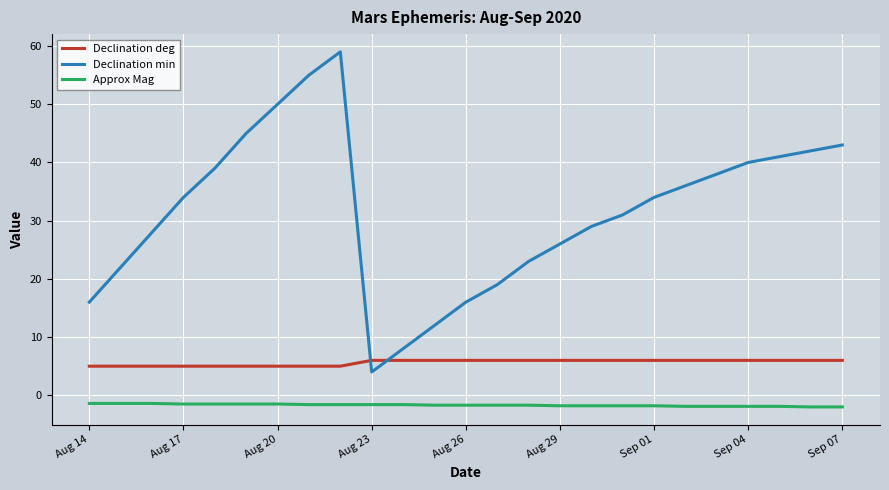

Which series has the largest range (max minus min)?

Declination min